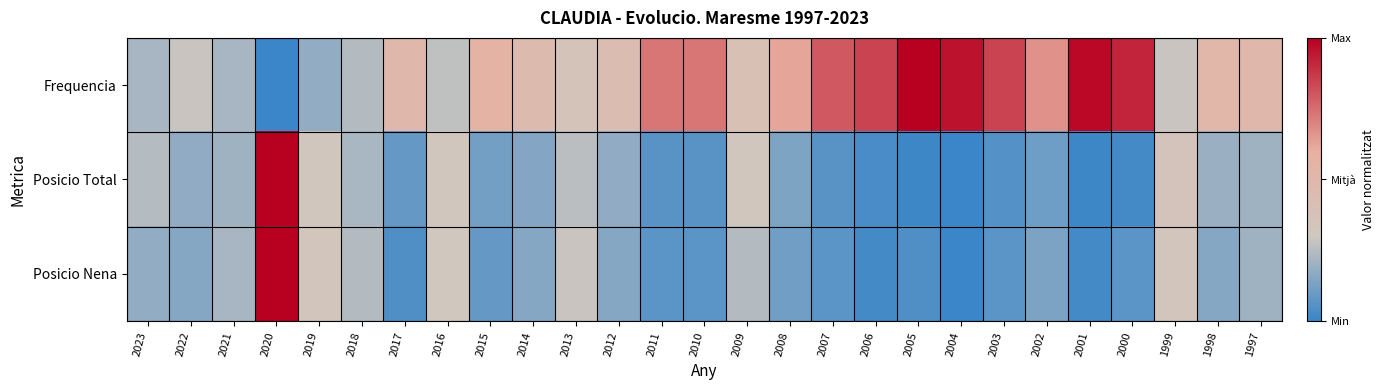

How many data points does each series have?

27